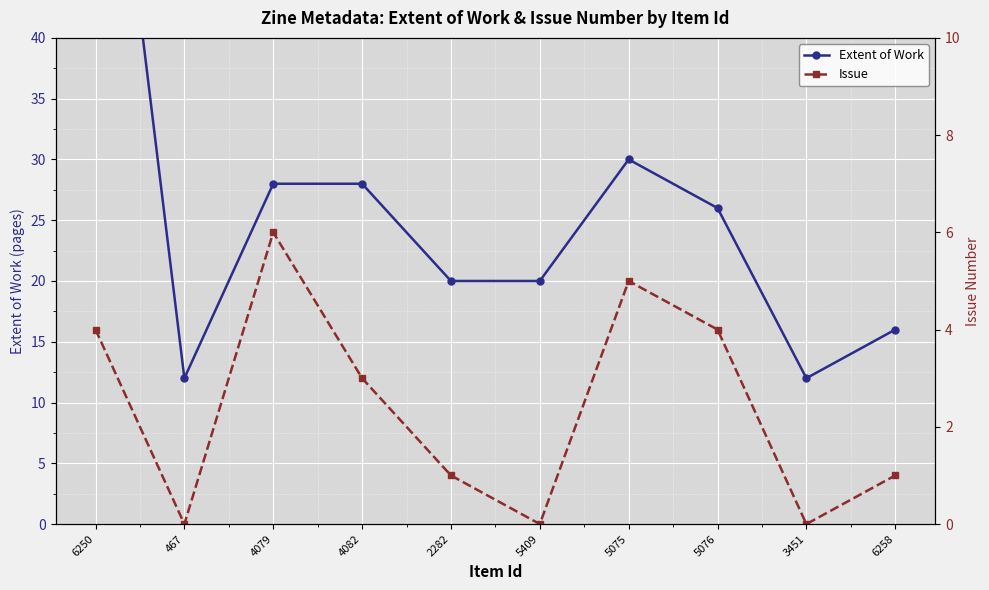

What is the difference between the second highest and minimum values in the Issue series?

5